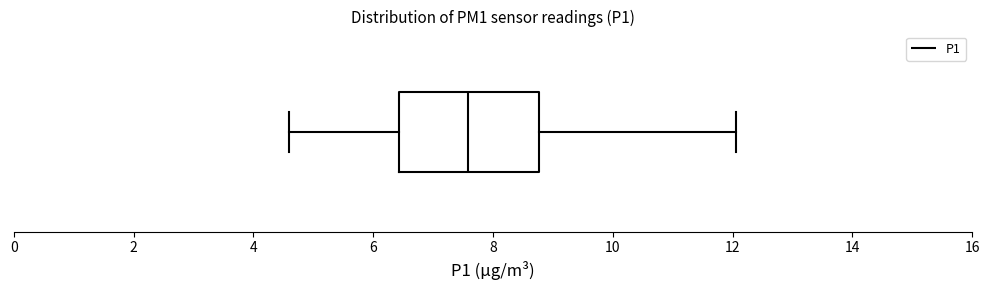

Transcribe this box plot: give where the median line is, the range the box spans, and where the two whiskers end, as read against the x-axis. The values are not printed on the chart, so give them approximately, as read against the axis.

median 7.6, box 6.4 to 8.8, whiskers 4.6 to 12.0